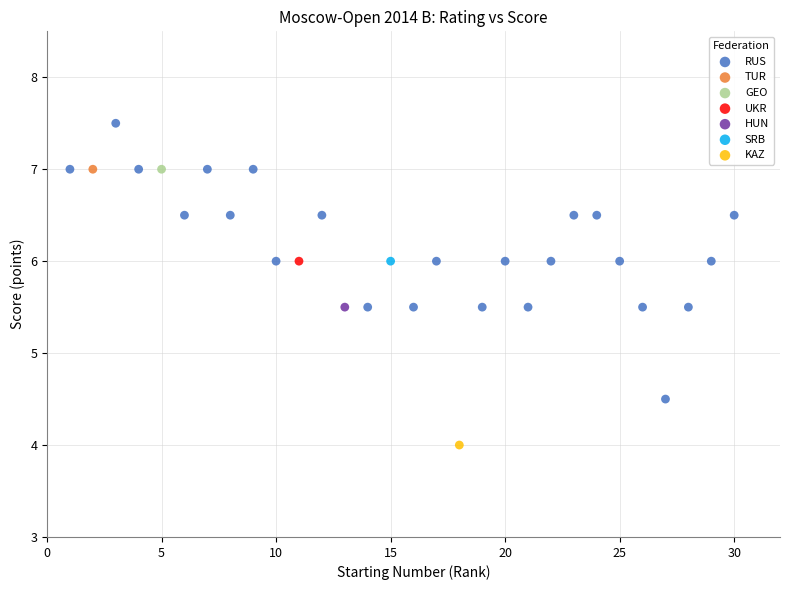

What are all the series names shown in the legend?

RUS, TUR, GEO, UKR, HUN, SRB, KAZ